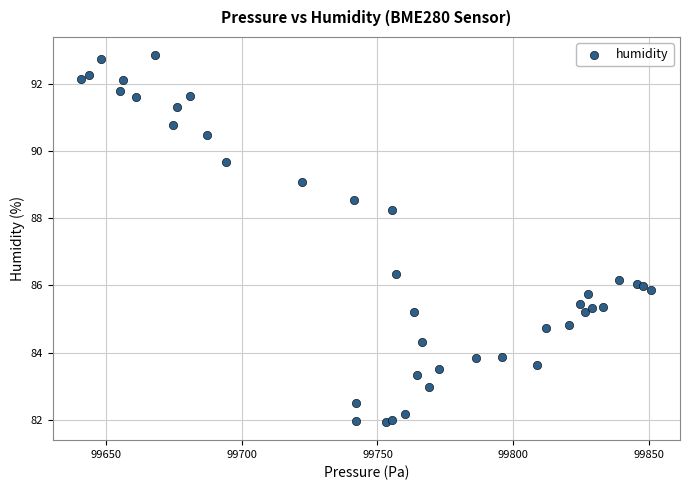

What Y value in the scatter plot is closest to 87?

86.3